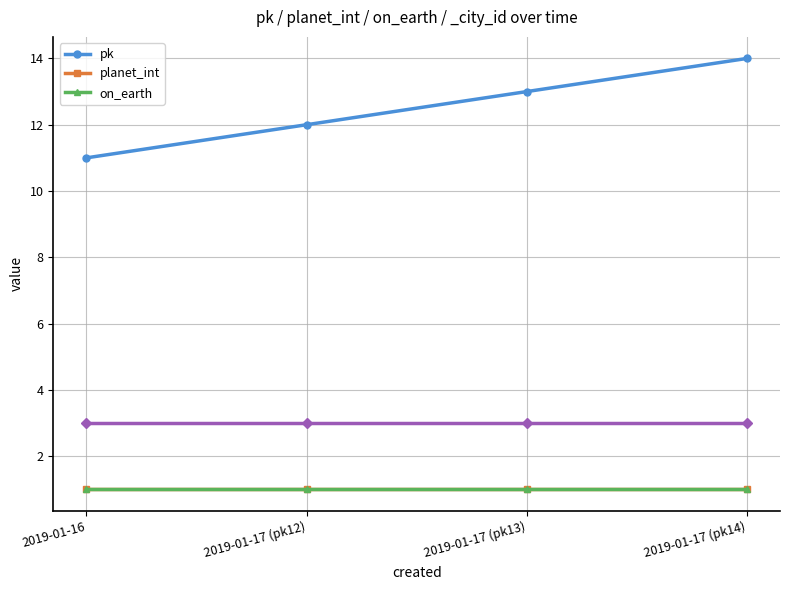

Does the chart have visible grid lines?

Yes